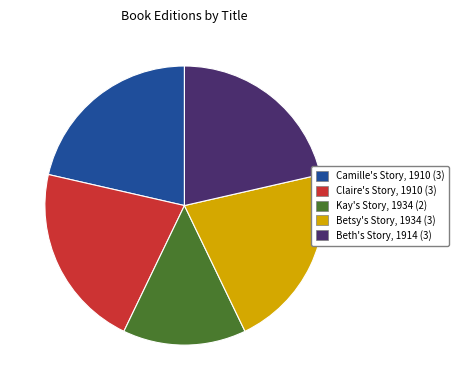

How many slices are in this pie chart?

5